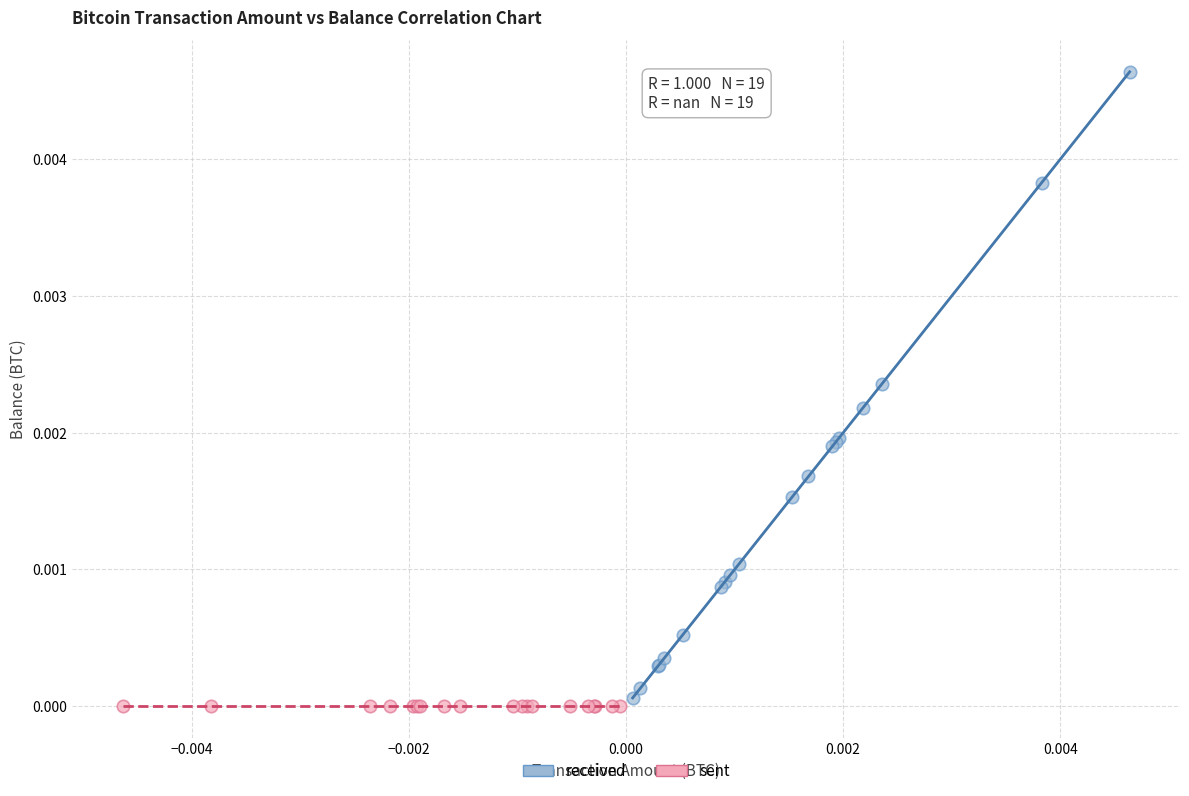

Which series contains the highest Y value?

received